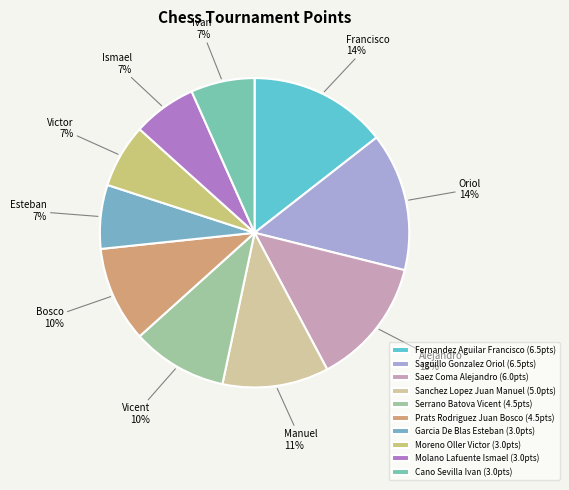

How many segments does this pie chart have?

10